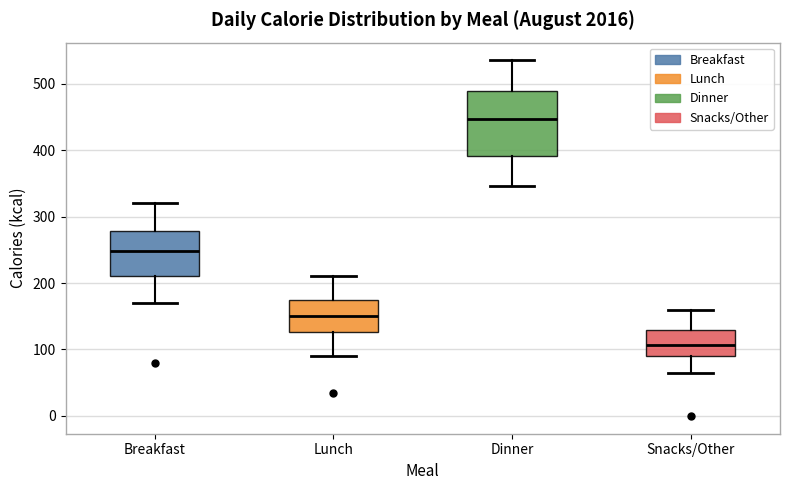

Reading left to right, transcribe this box plot: for each box, give where its median line is, the range the box spans, and where its two whiskers end, as read against the y-axis. The values are not printed on the chart, so give them approximately, as read against the axis.

Breakfast: median 250, box 210 to 280, whiskers 170 to 320
Lunch: median 150, box 130 to 180, whiskers 90 to 210
Dinner: median 450, box 390 to 490, whiskers 350 to 540
Snacks/Other: median 110, box 90 to 130, whiskers 70 to 160